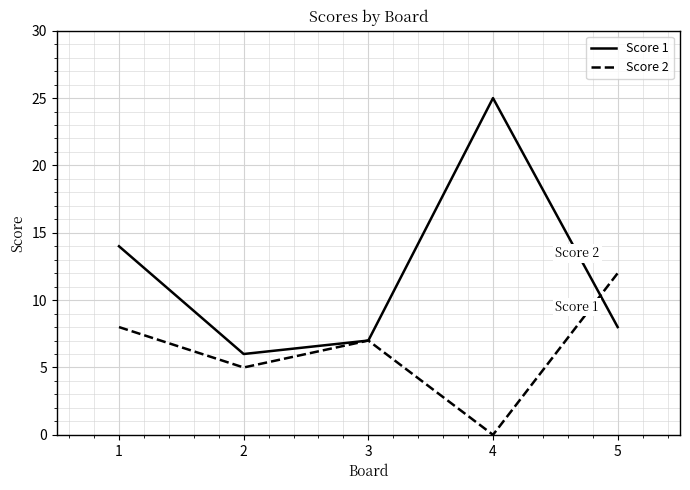

At how many categories does at least one series exceed 21?

1